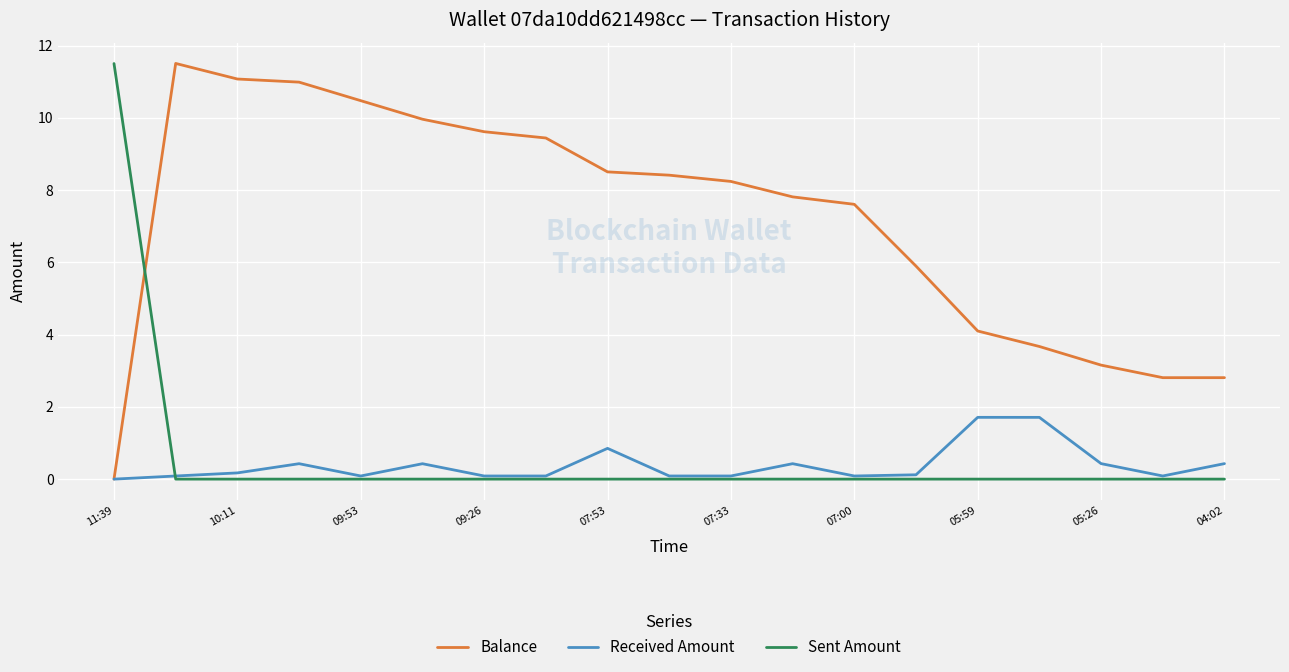

How many intersections are there between Balance and Sent Amount?

1